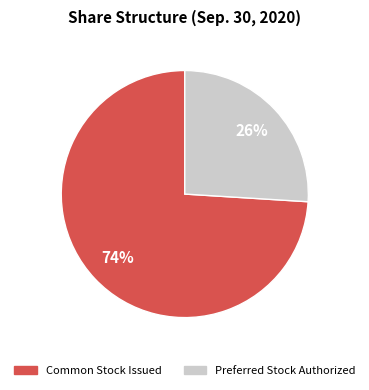

To the nearest percent, what is the average slice percentage?

50%